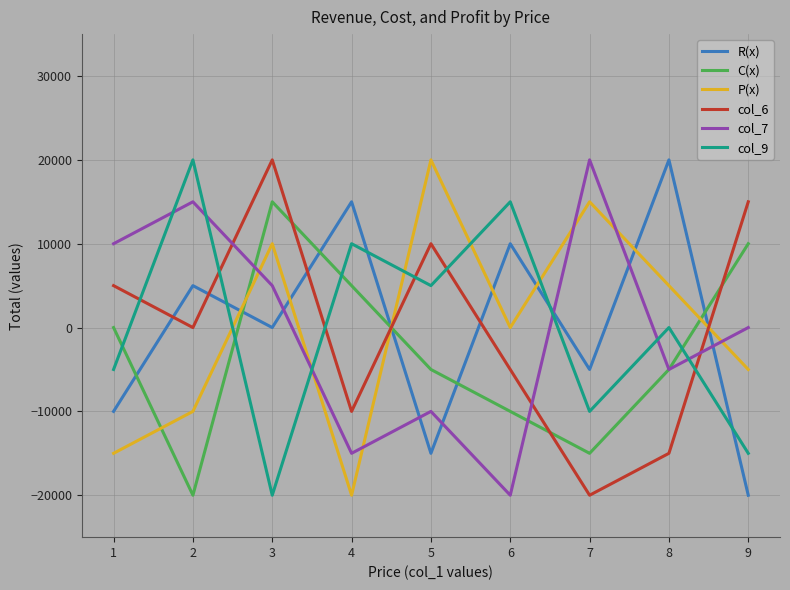

At which category is the sum across all series the highest?

3